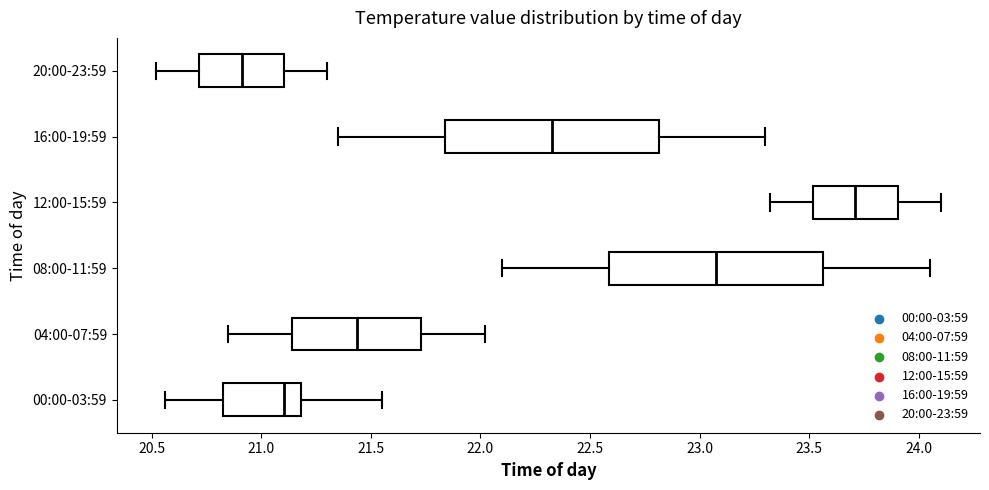

Where does the left whisker of the box for 04:00-07:59 end on the x-axis? The values are not printed on the chart, so give them approximately, as read against the axis.

20.85